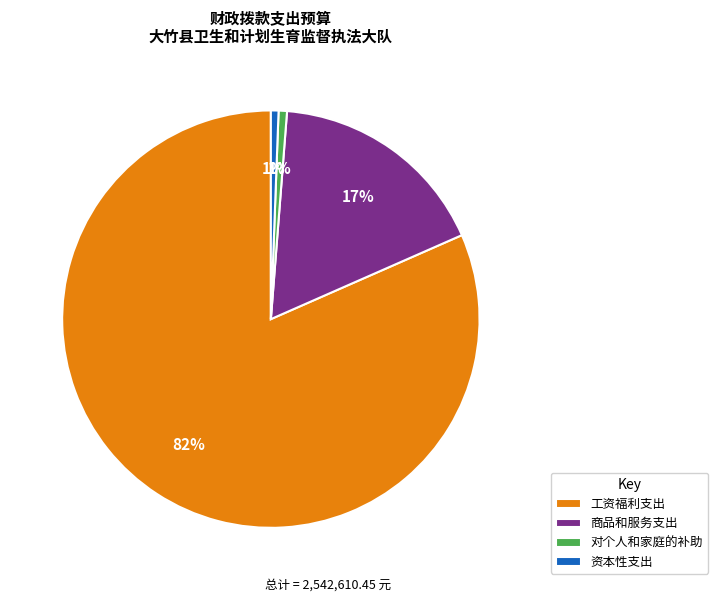

Which slice is the largest?

工资福利支出